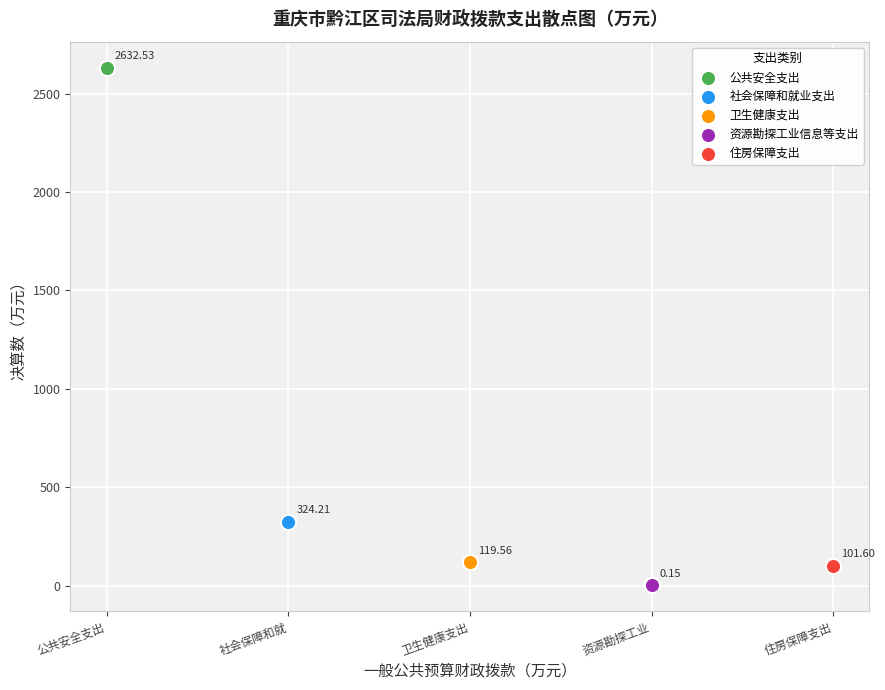

What are all the series names shown in the legend?

公共安全支出, 社会保障和就业支出, 卫生健康支出, 资源勘探工业信息等支出, 住房保障支出